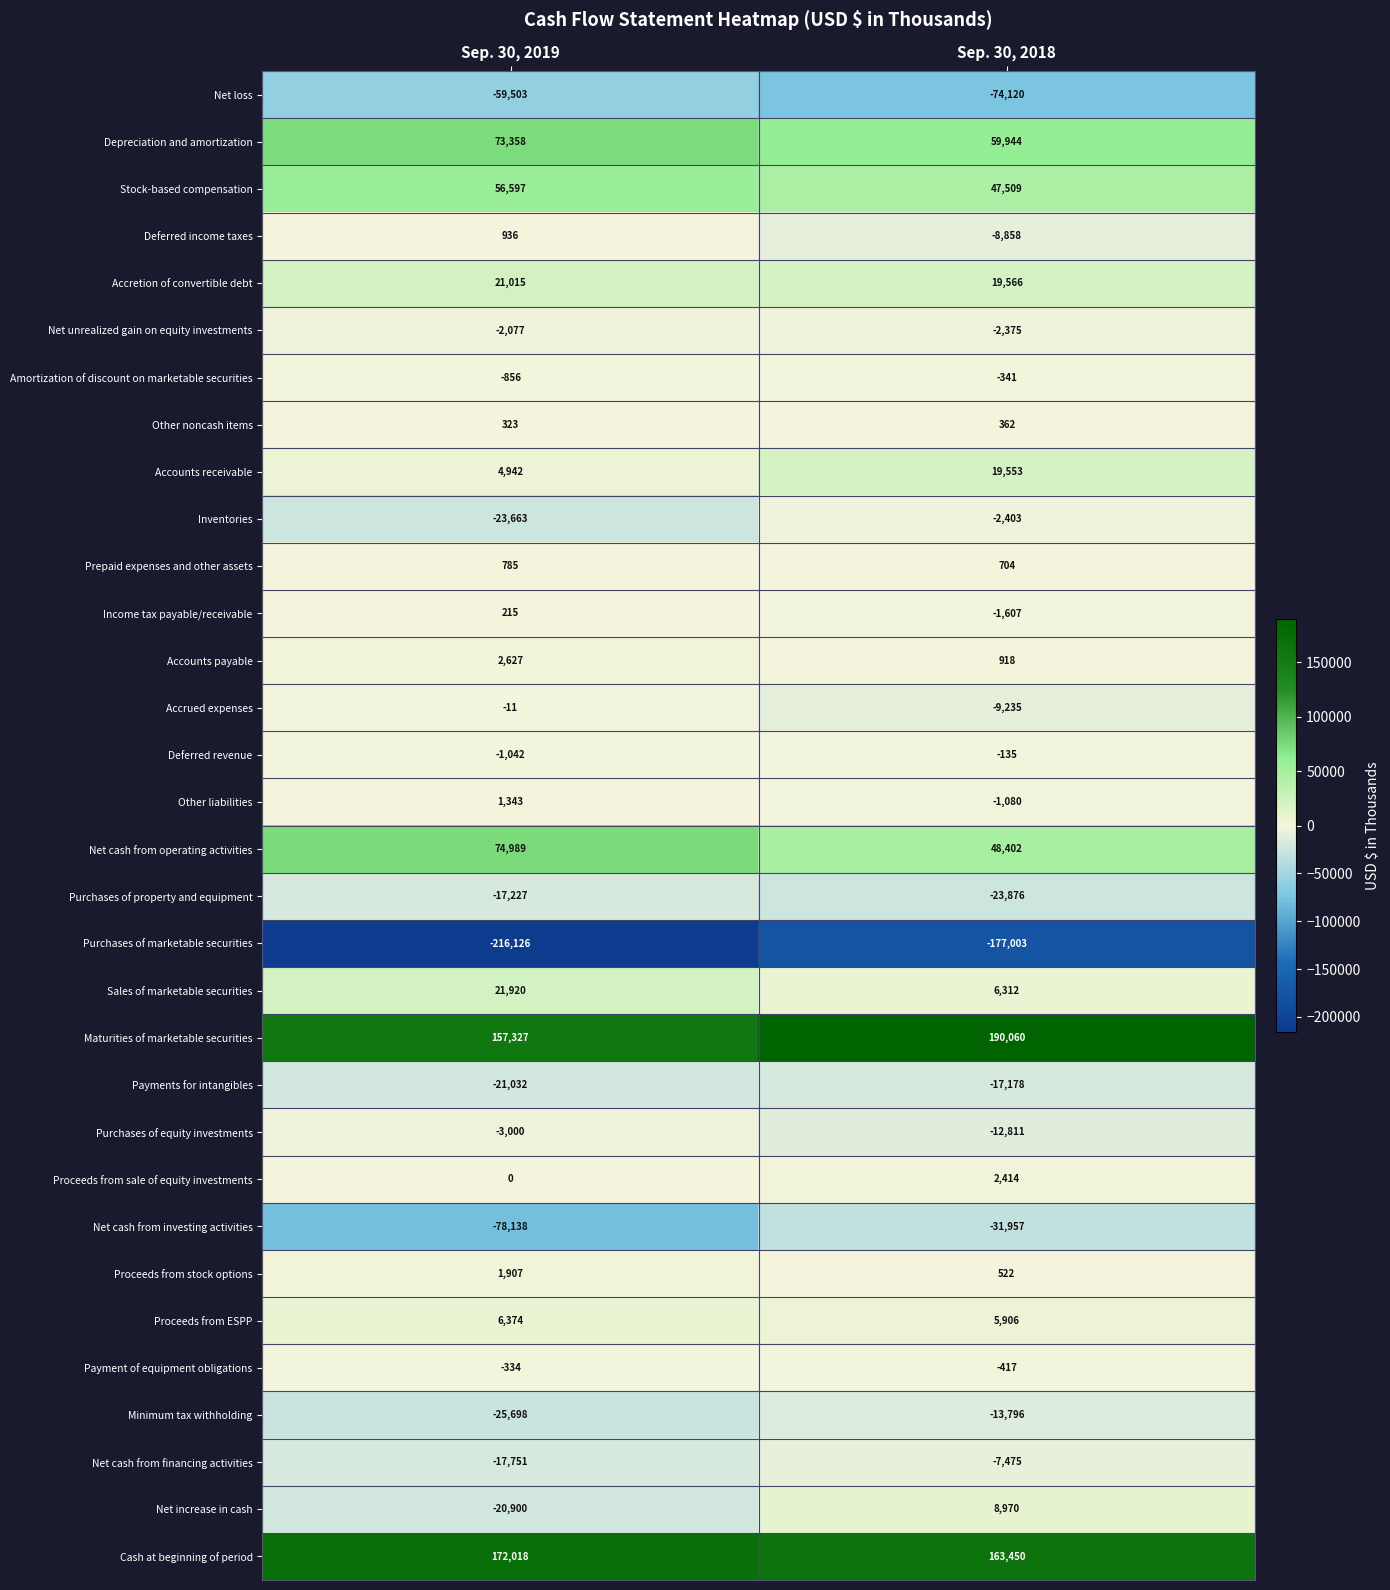

What is the difference between the Net cash from financing activities values at Sep. 30, 2018 and Sep. 30, 2019?

10276